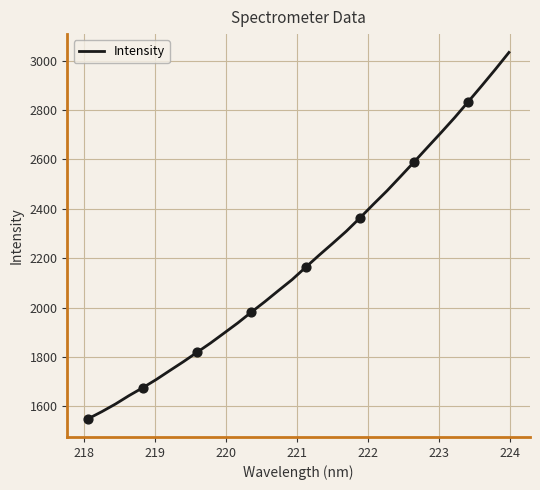

What is the difference between the maximum and minimum values?

1482.9